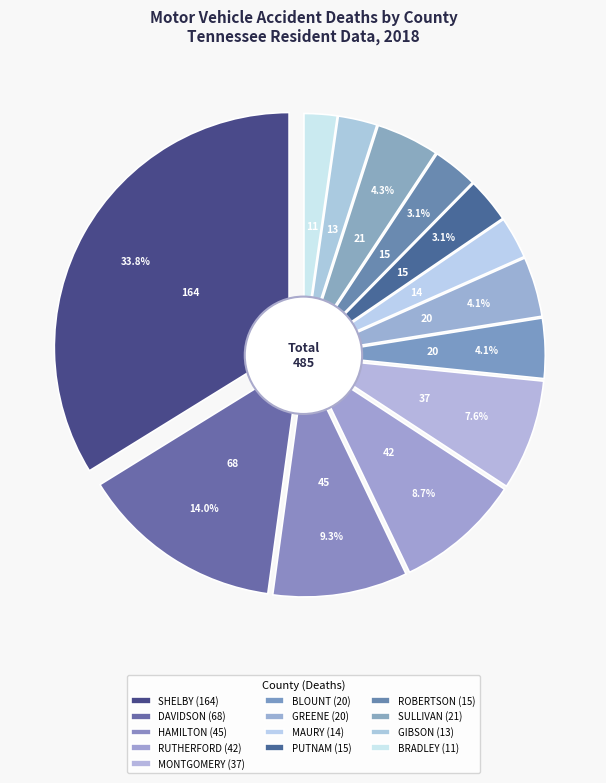

Approximately how many times larger is the value at BLOUNT compared to ROBERTSON?

1.3